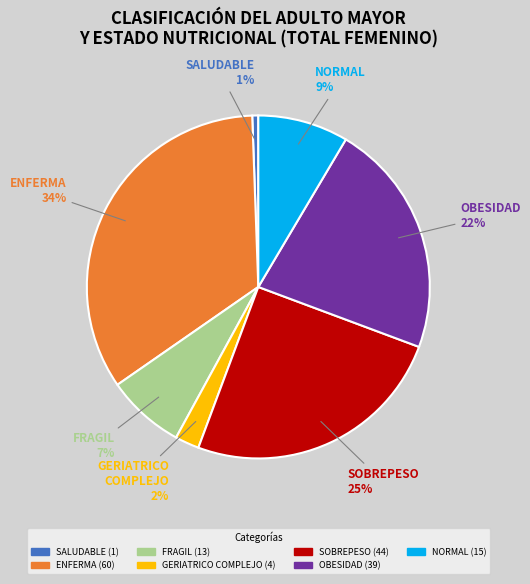

Does any single category account for the majority?

No